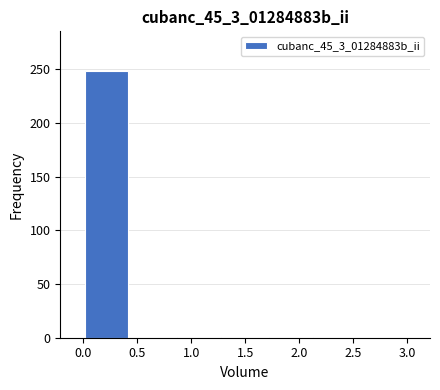

Reading left to right, transcribe this chart: for each bar, give the range it covers on the x-axis and its height. Neither the bar edges nor the heights are printed on the chart, so give them approximately, as read against the axes.

0.00 to 0.45: 250
0.45 to 0.85: 0
0.85 to 1.30: under 5
1.30 to 1.70: 0
1.70 to 2.15: under 5
2.15 to 2.55: 0
2.55 to 3.00: 0